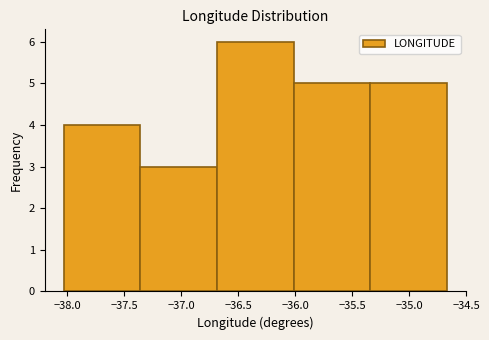

What is the height of the bar covering -38.05 to -37.35 on the x-axis? Neither the bar edges nor the heights are printed on the chart, so give them approximately, as read against the axes.

4